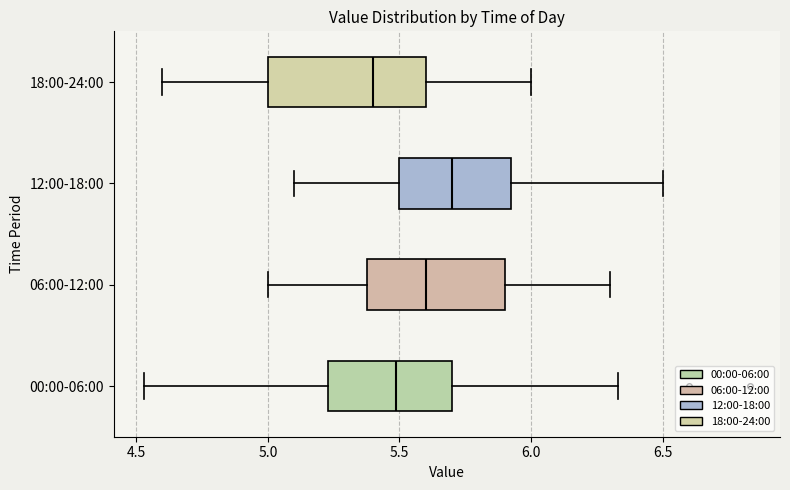

Reading bottom to top, read every box against the x-axis: the position of its median line, the range the box covers, and the ends of its whiskers. The values are not printed on the chart, so give them approximately, as read against the axis.

00:00-06:00: median 5.50, box 5.25 to 5.70, whiskers 4.55 to 6.35
06:00-12:00: median 5.60, box 5.40 to 5.90, whiskers 5.00 to 6.30
12:00-18:00: median 5.70, box 5.50 to 5.95, whiskers 5.10 to 6.50
18:00-24:00: median 5.40, box 5.00 to 5.60, whiskers 4.60 to 6.00